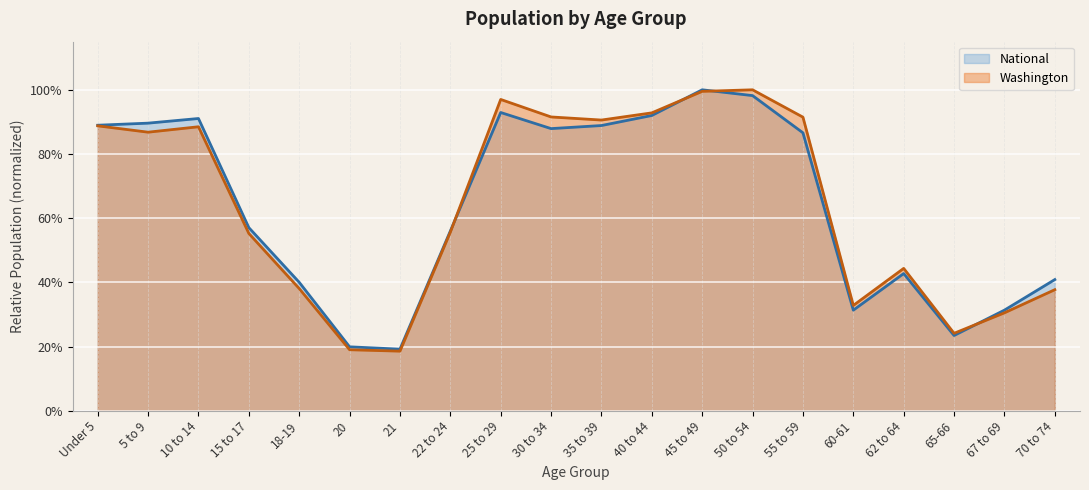

In National, how many points are higher than both neighbors (excluding endpoints)?

4